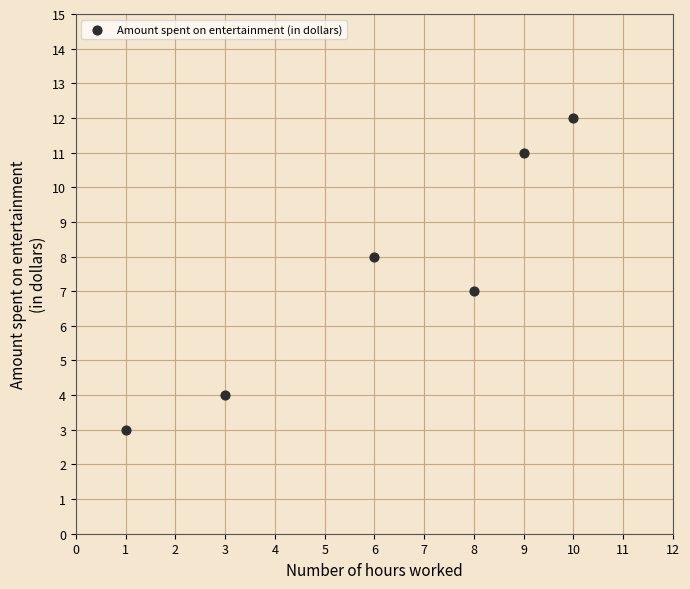

What is the average X value?

6